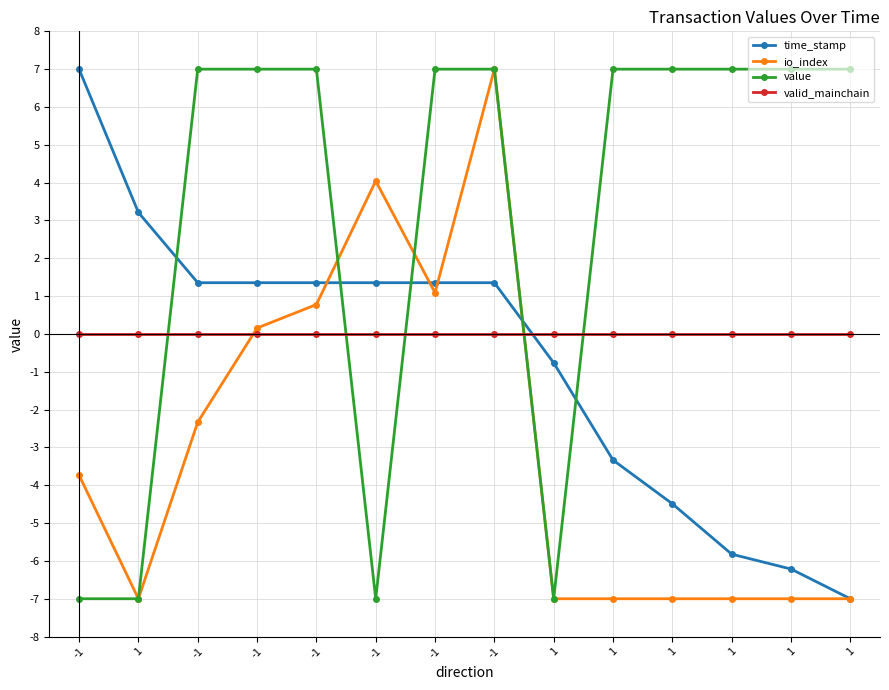

Which series changed the most between -1 and -1?

io_index